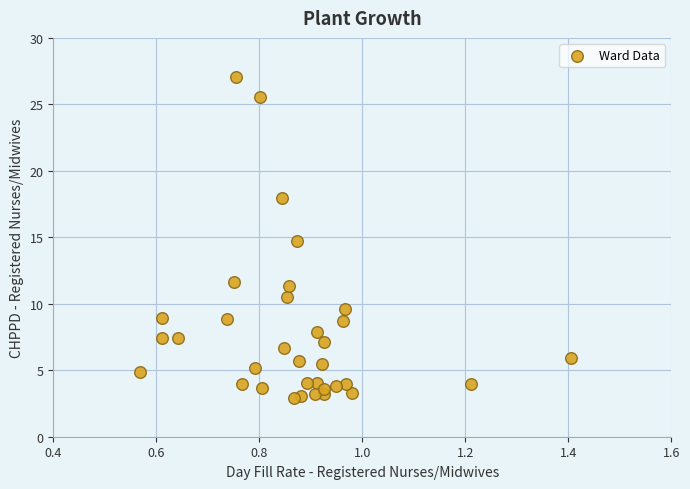

What Y value in the scatter plot is closest to 14?

14.7